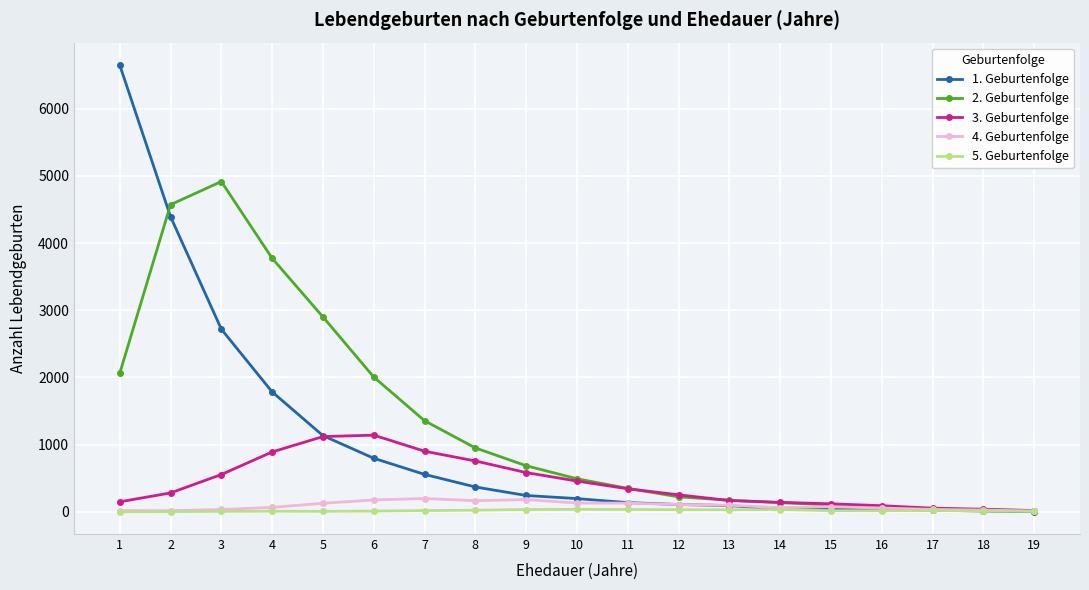

Is the value of 5. Geburtenfolge at 10 greater than the value of 3. Geburtenfolge at 3?

No